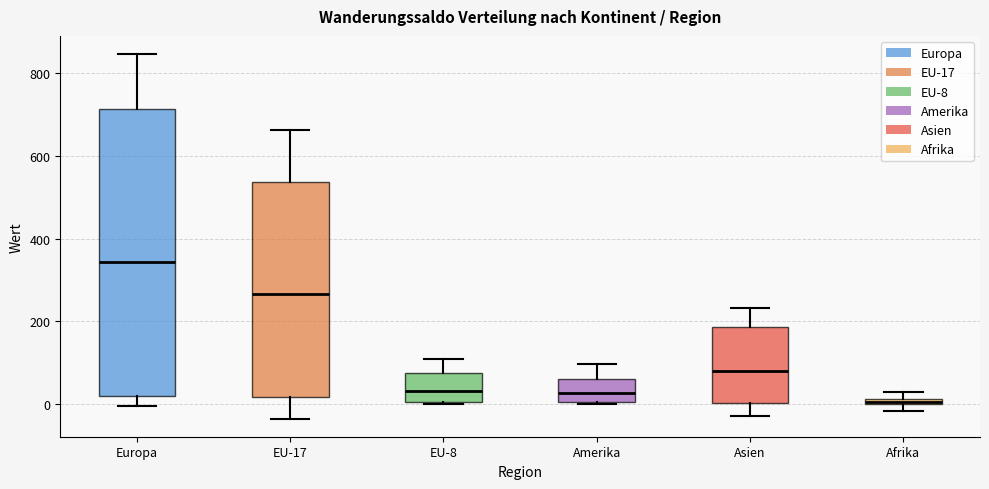

Which box is the tallest, from its lower edge to its upper edge?

Europa